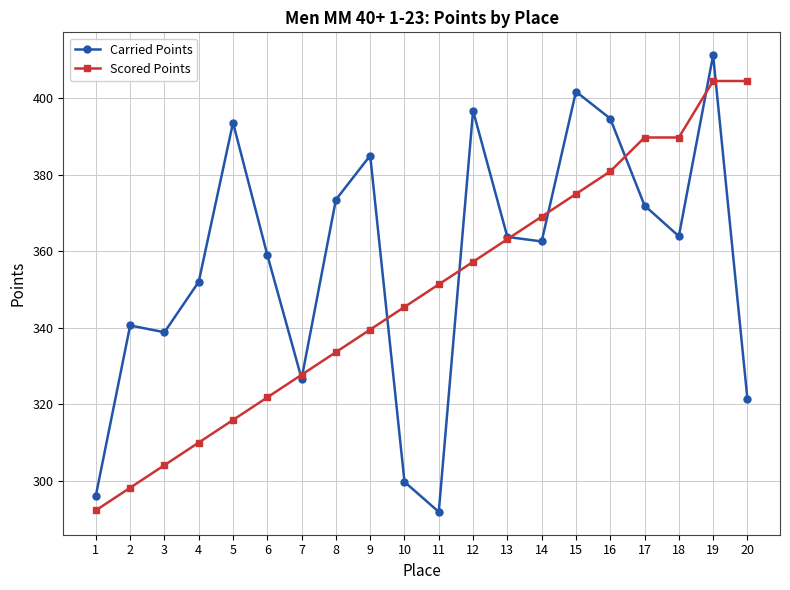

True or false: Carried Points has a value of 352.0 at 4.

True